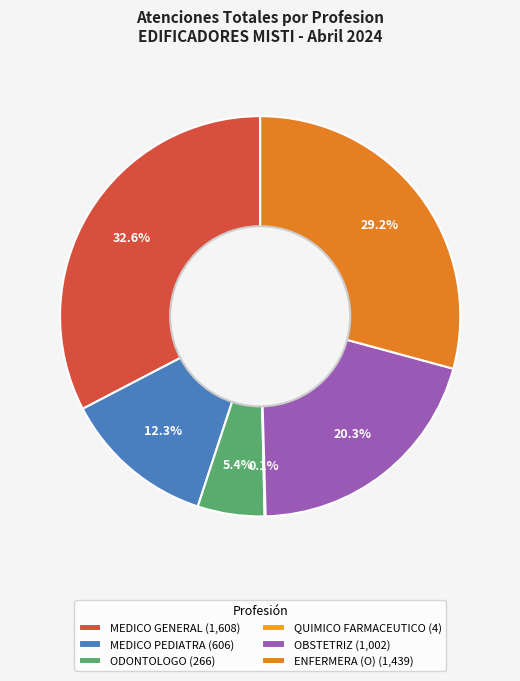

Is there a majority slice in this chart?

No